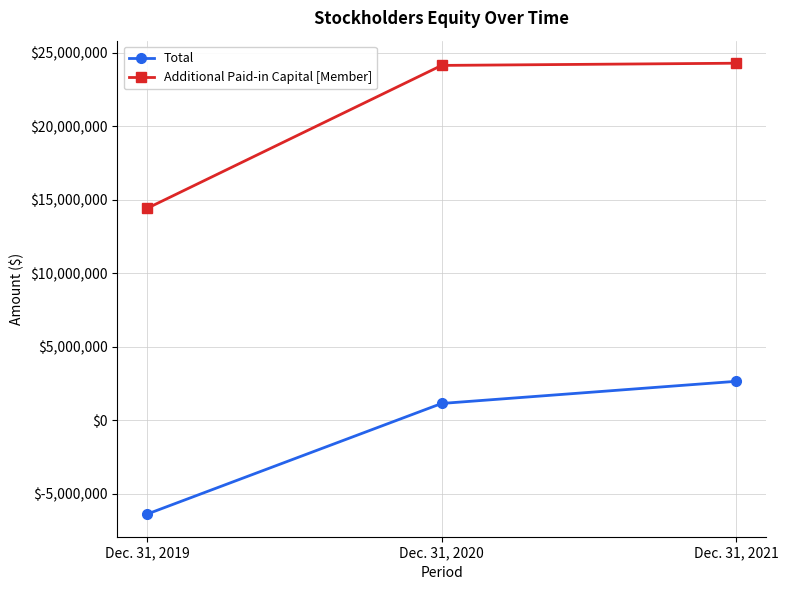

Where is Total nearest to the value -1857261?

Dec. 31, 2020